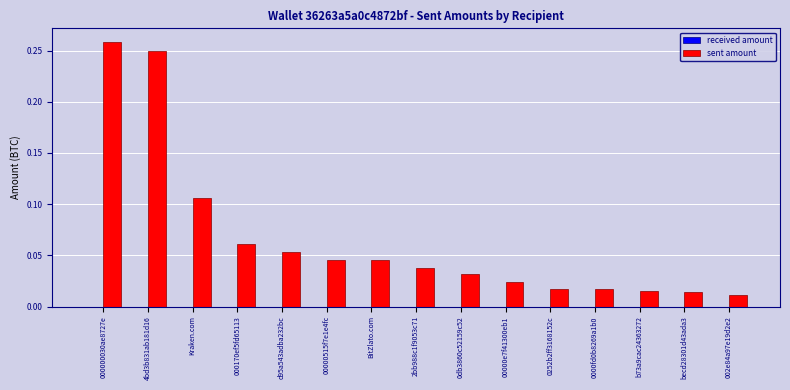

Which category has the highest value across all series?

000000030ae8727e